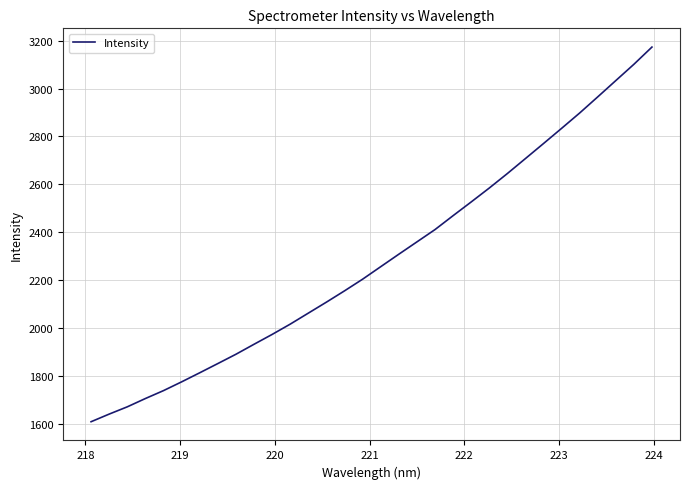

Reading left to right, what are all the values shown in this chart?

1607.5	1639.4	1669.8	1704.5	1737.5	1774.2	1812.1	1850.6	1889.5	1931.3	1972.4	2015.5	2061.4	2107.4	2154.5	2203.3	2255.5	2307.6	2359.1	2410.5	2468.7	2525.9	2584.1	2644.6	2707.3	2770.1	2833.5	2897.7	2965.1	3033.2	3101.2	3173.2